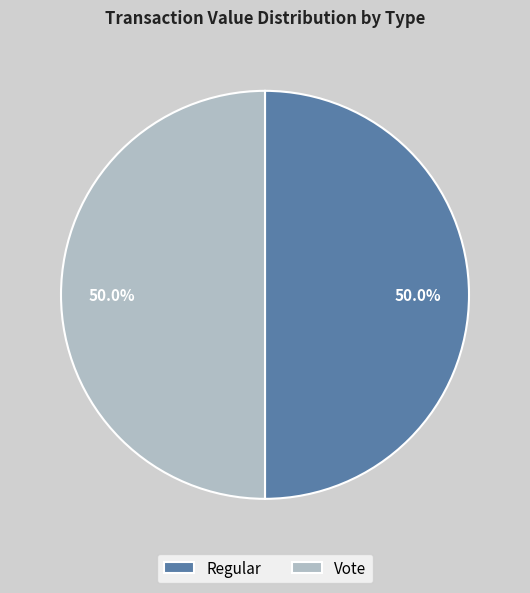

How many segments does this pie chart have?

2